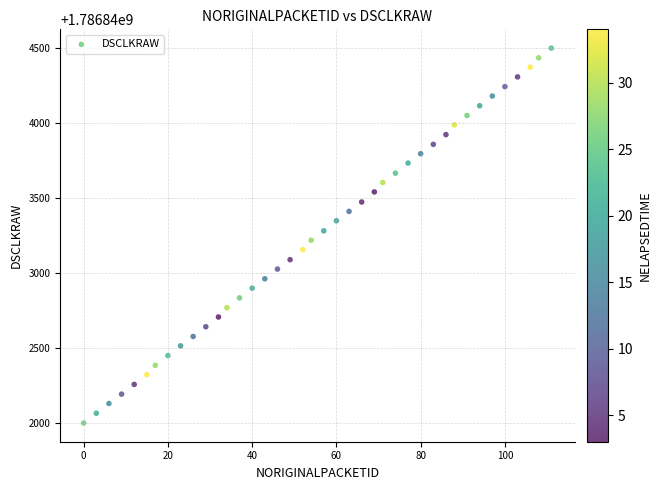

What is the range of X values (max minus min)?

111.0